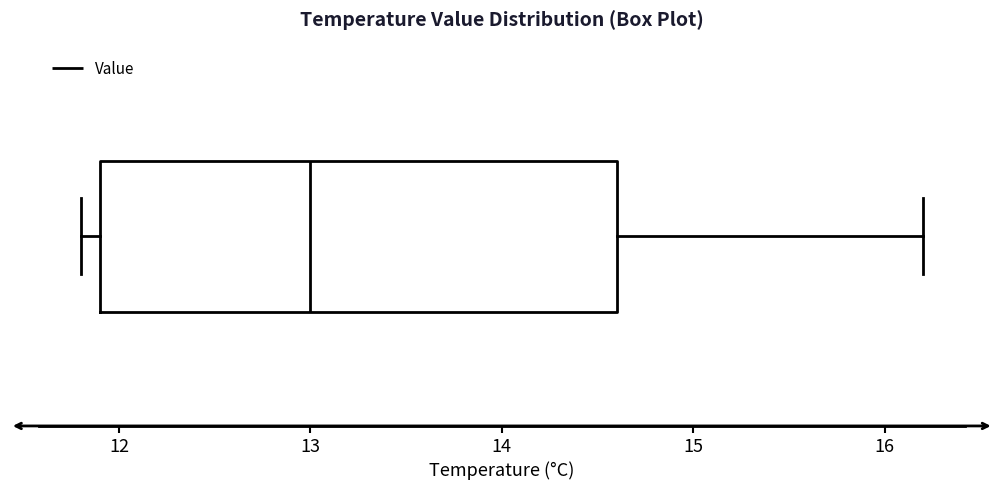

Read this box plot against the x-axis: the position of the median line, the range covered by the box, and the ends of both whiskers. The values are not printed on the chart, so give them approximately, as read against the axis.

median 13.0, box 11.9 to 14.6, whiskers 11.8 to 16.2